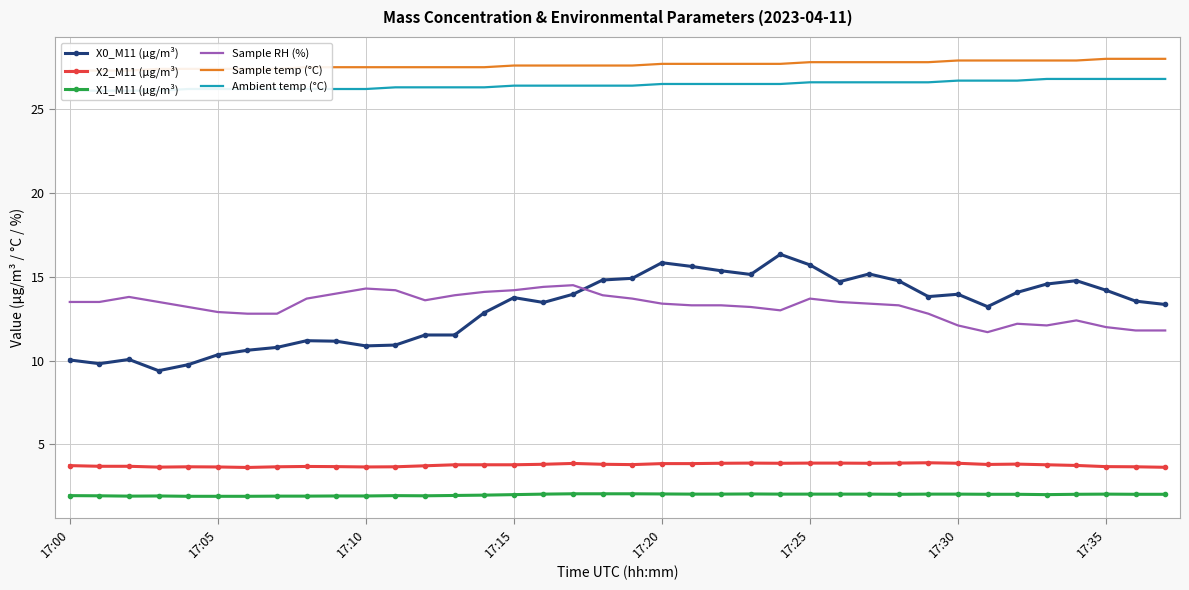

What is the difference between the maximum and minimum values in the X1_M11 (μg/m³) series?

0.2